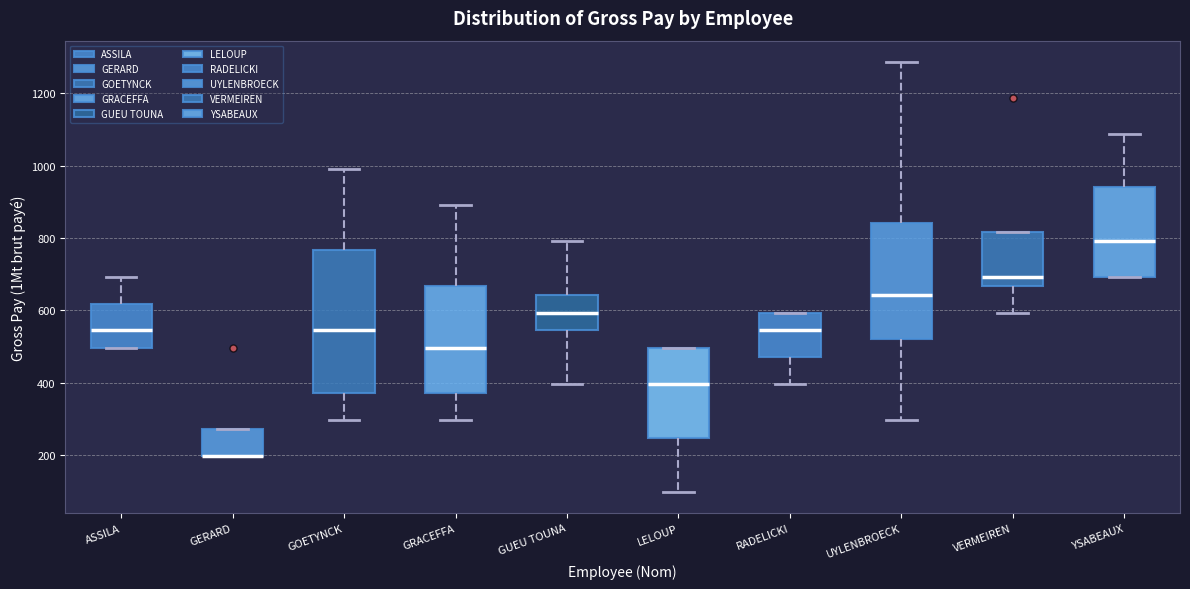

Reading left to right, read every box against the y-axis: the position of its median line, the range the box covers, and the ends of its whiskers. The values are not printed on the chart, so give them approximately, as read against the axis.

ASSILA: median 540, box 500 to 620, whiskers 500 to 700
GERARD: median 200 (drawn on the box's lower edge), box 200 to 280, whiskers 200 to 280
GOETYNCK: median 540, box 380 to 760, whiskers 300 to 980
GRACEFFA: median 500, box 380 to 660, whiskers 300 to 900
GUEU TOUNA: median 600, box 540 to 640, whiskers 400 to 800
LELOUP: median 400, box 240 to 500, whiskers 100 to 500
RADELICKI: median 540, box 480 to 600, whiskers 400 to 600
UYLENBROECK: median 640, box 520 to 840, whiskers 300 to 1280
VERMEIREN: median 700, box 660 to 820, whiskers 600 to 820
YSABEAUX: median 800, box 700 to 940, whiskers 700 to 1080